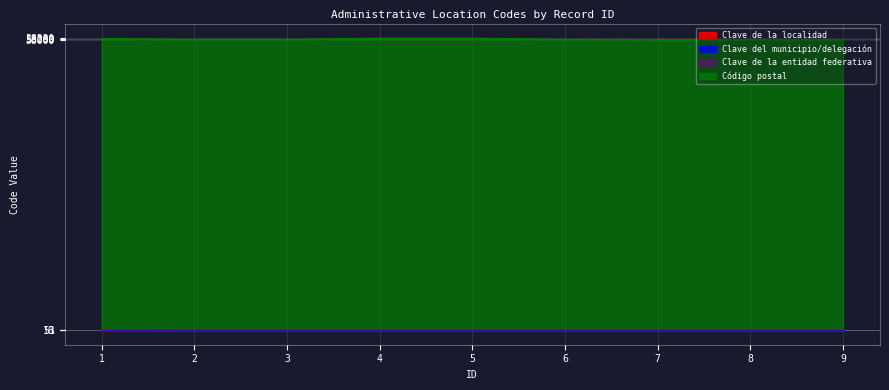

Is the value of Clave de la entidad federativa at 1 greater than the value of Código postal at 7?

No